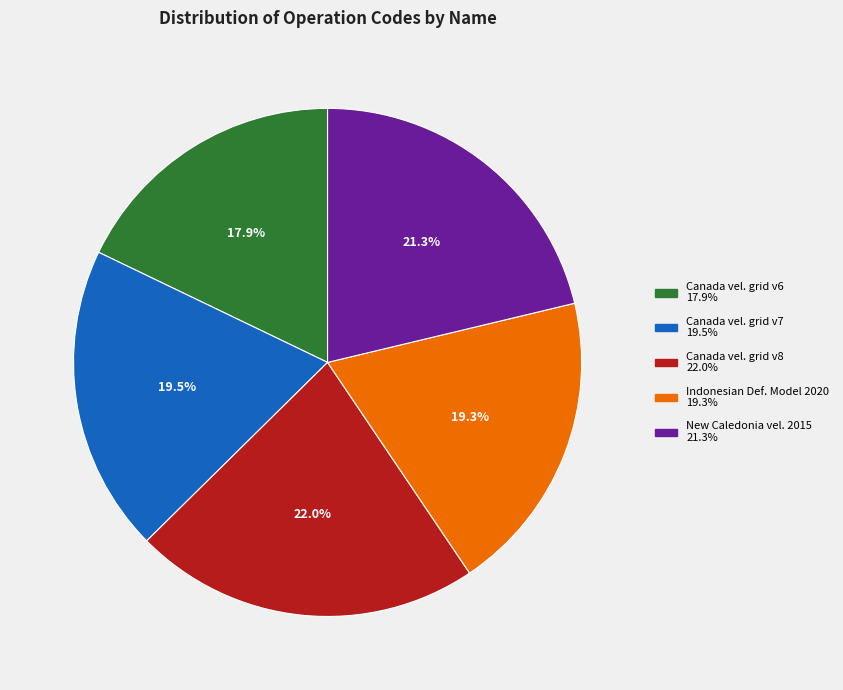

To the nearest percent, what is the average slice percentage?

20%